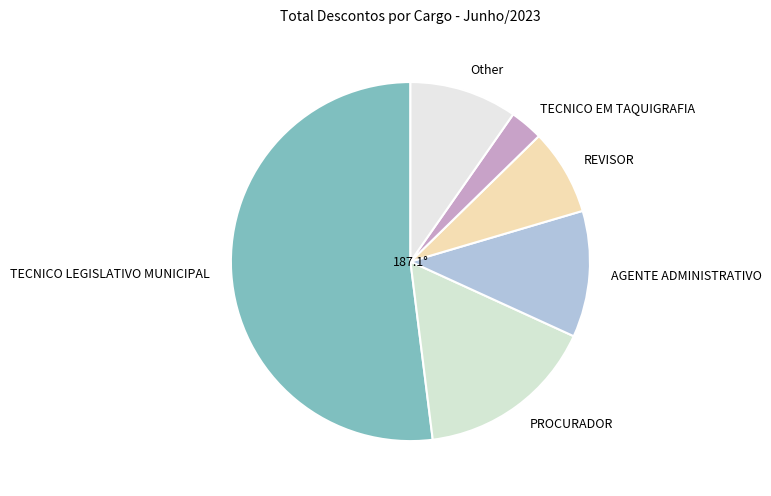

Which slice is the largest?

TECNICO LEGISLATIVO MUNICIPAL